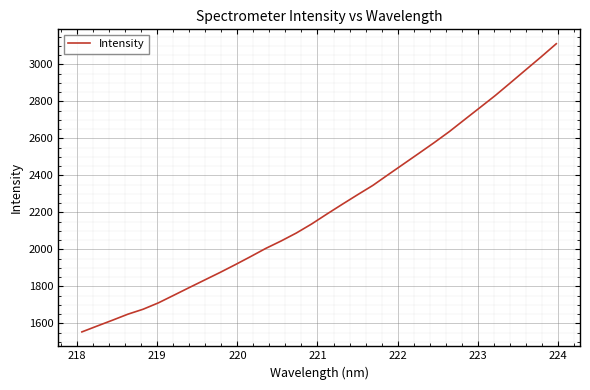

What is the smallest value displayed?

1553.3